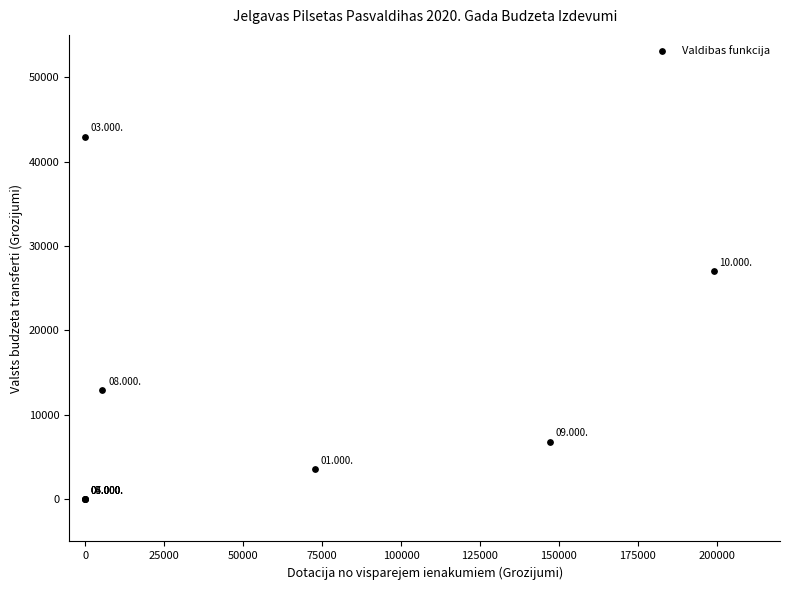

What Y value in the scatter plot is closest to 21472?

27000